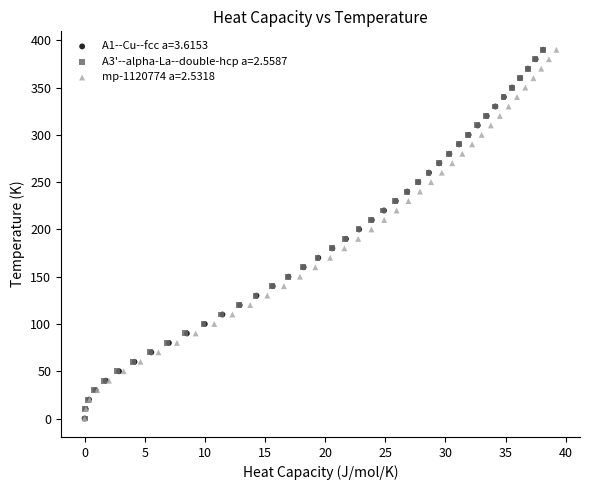

What are all the series names shown in the legend?

A1--Cu--fcc a=3.6153, A3'--alpha-La--double-hcp a=2.5587, mp-1120774 a=2.5318